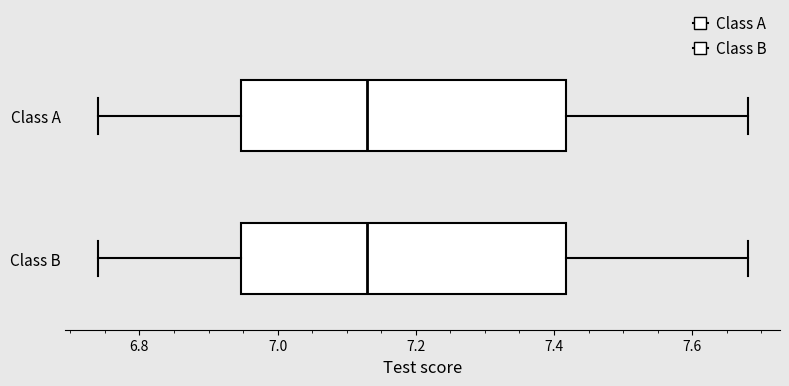

Reading bottom to top, transcribe this box plot: for each box, give where its median line is, the range the box spans, and where its two whiskers end, as read against the x-axis. The values are not printed on the chart, so give them approximately, as read against the axis.

Class B: median 7.14, box 6.94 to 7.42, whiskers 6.74 to 7.68
Class A: median 7.14, box 6.94 to 7.42, whiskers 6.74 to 7.68